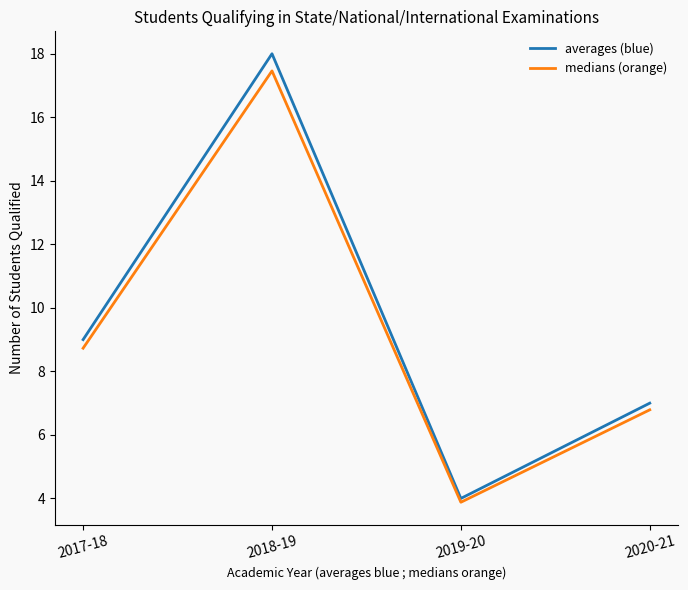

In medians (orange), how many points are lower than both neighbors (excluding endpoints)?

1